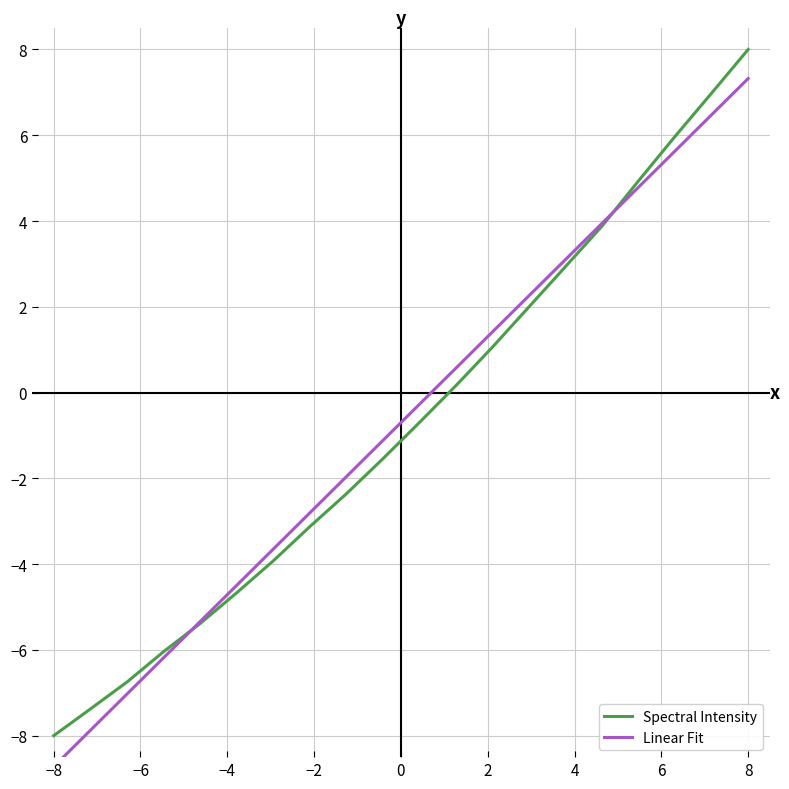

What is the sum of all Linear Fit values?

-14.0